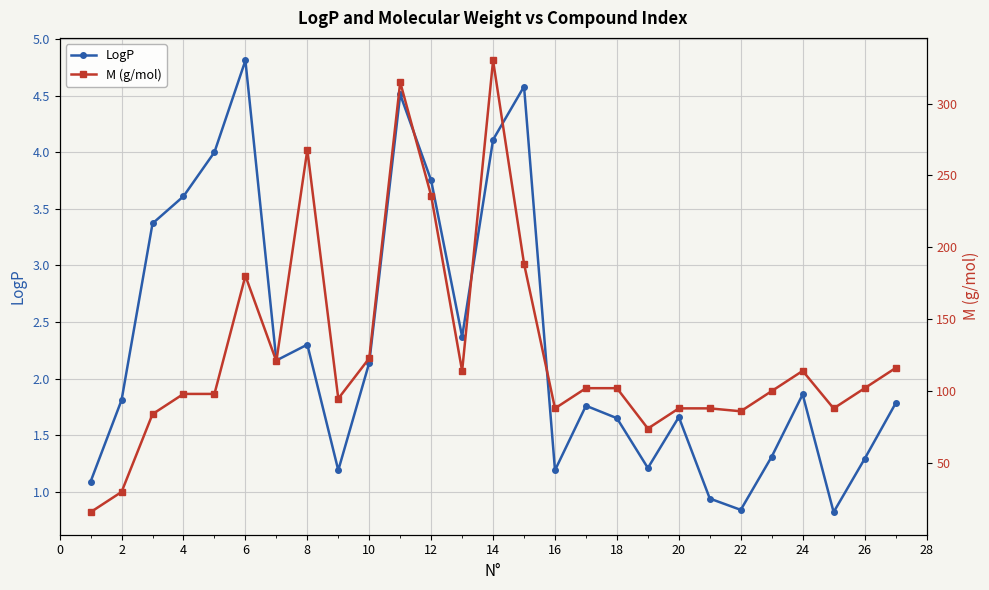

What is the difference between the maximum and second lowest values in the LogP series?

4.0